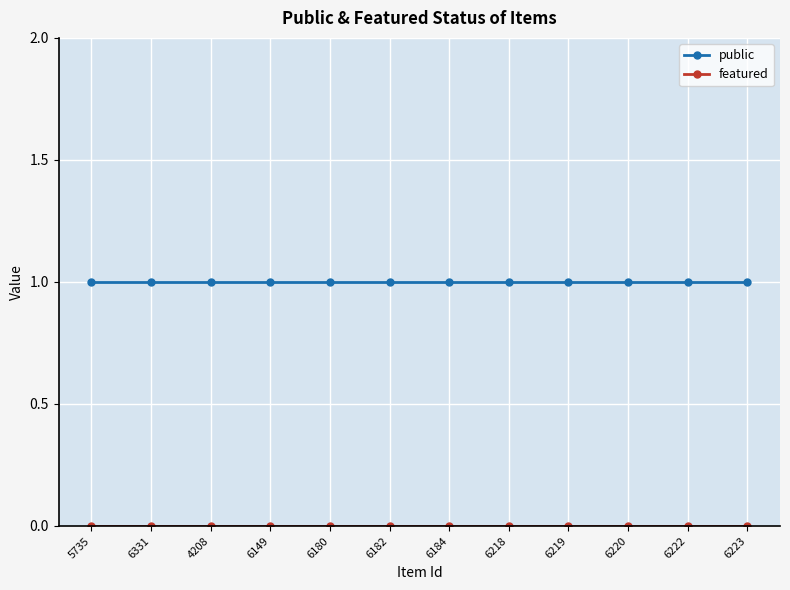

How many data points does each series have?

12